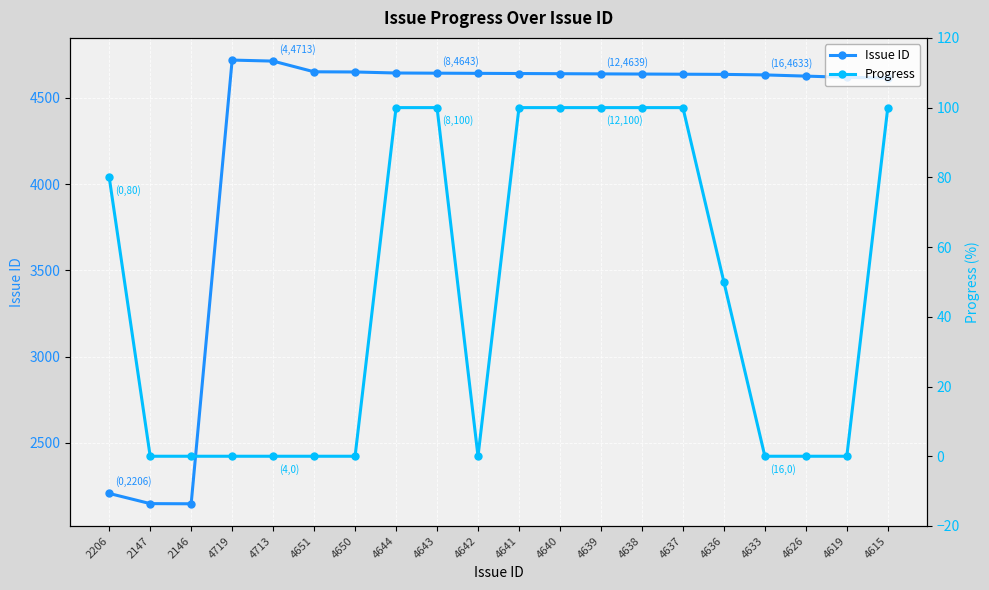

Reading left to right, what are all the values shown in this chart?

Issue ID: 2206	2147	2146	4719	4713	4651	4650	4644	4643	4642	4641	4640	4639	4638	4637	4636	4633	4626	4619	4615
Progress: 80	0	0	0	0	0	0	100	100	0	100	100	100	100	100	50	0	0	0	100